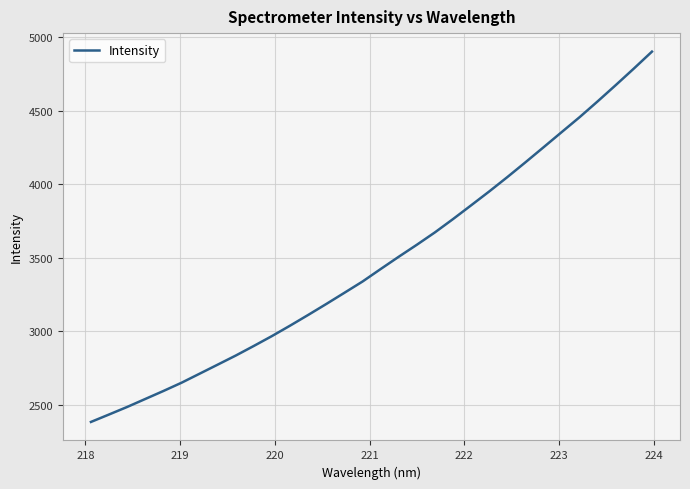

What is the difference between the maximum and minimum values?

2518.8